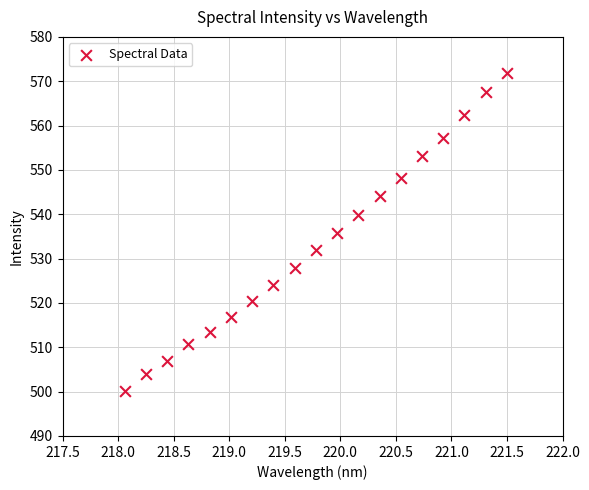

What is the range of X values (max minus min)?

3.4